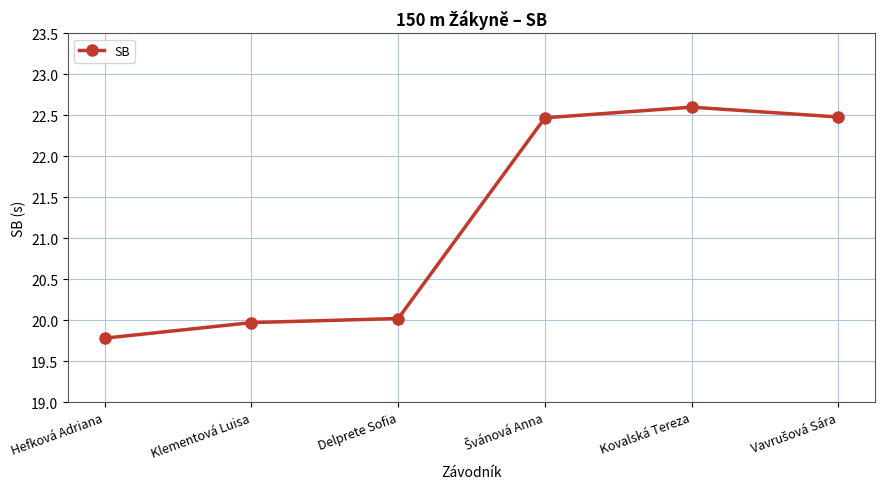

How many values are below 22?

3